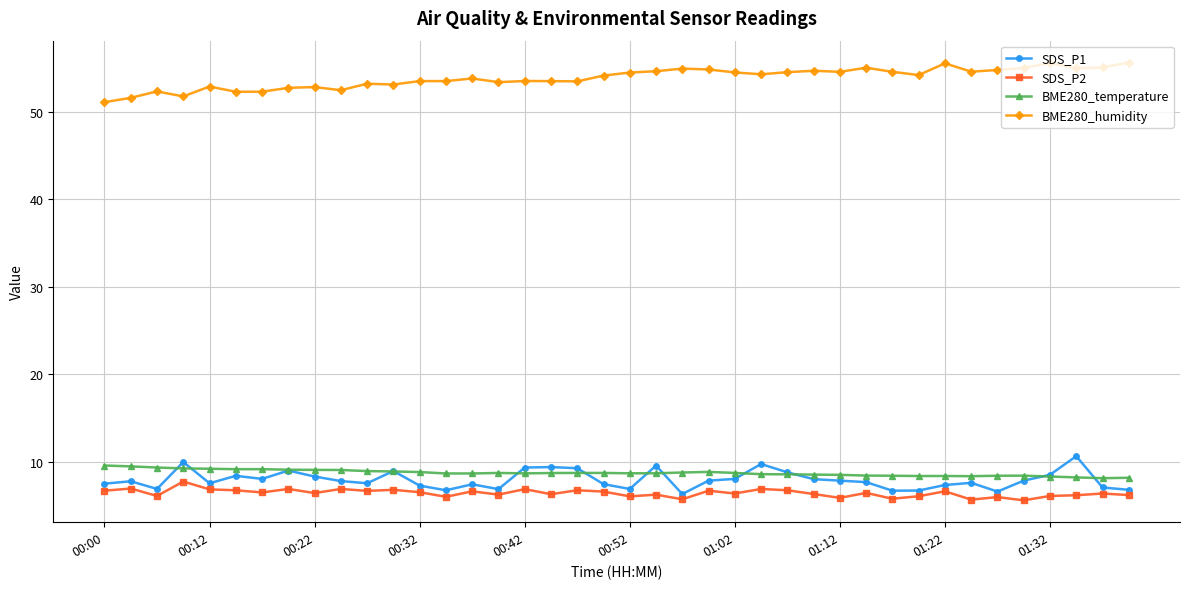

What is the value of the SDS_P2 point at the 13th from the left?

6.5